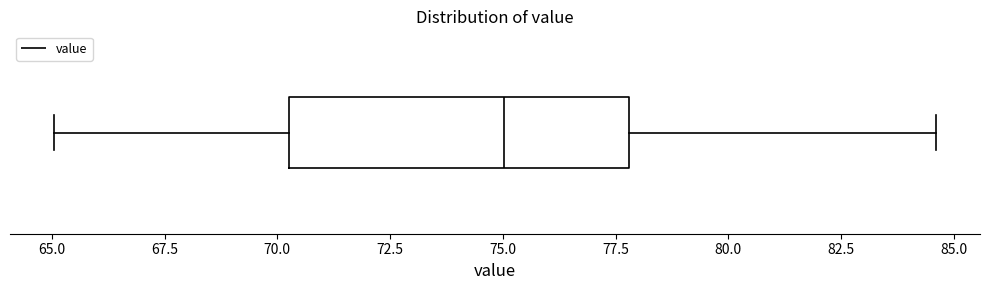

Read this box plot against the x-axis: the position of the median line, the range covered by the box, and the ends of both whiskers. The values are not printed on the chart, so give them approximately, as read against the axis.

median 75.0, box 70.5 to 78.0, whiskers 65.0 to 84.5